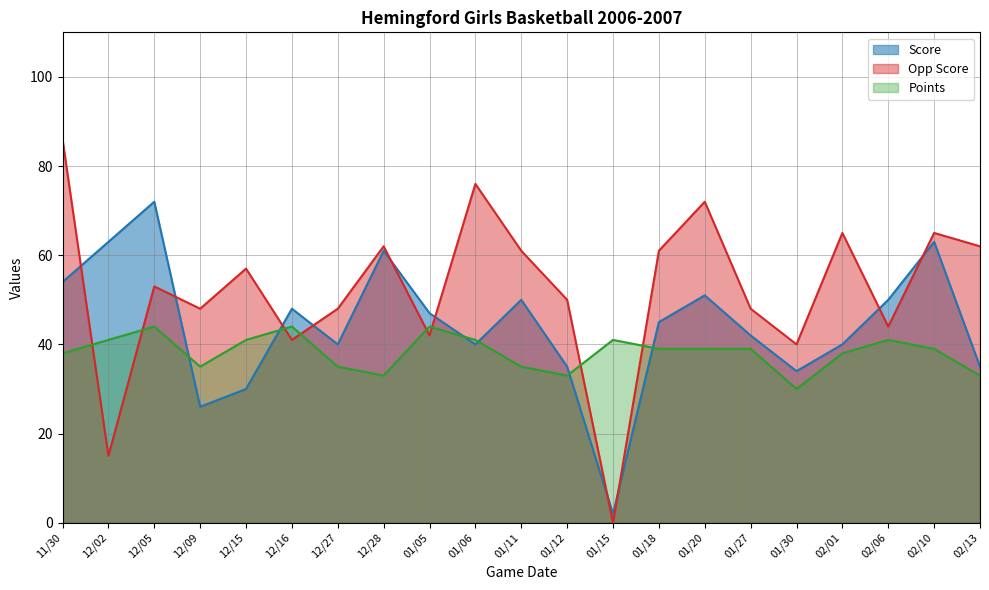

Between which two adjacent categories do Points and Score first intersect?

12/05 and 12/09